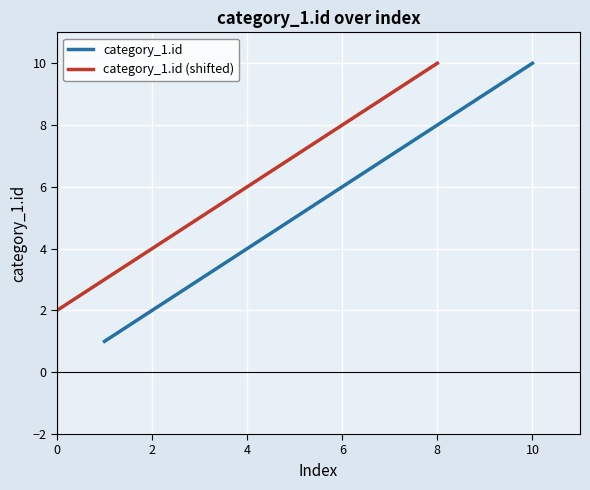

List the series in order of their peak value, highest first.

category_1.id, category_1.id (shifted)